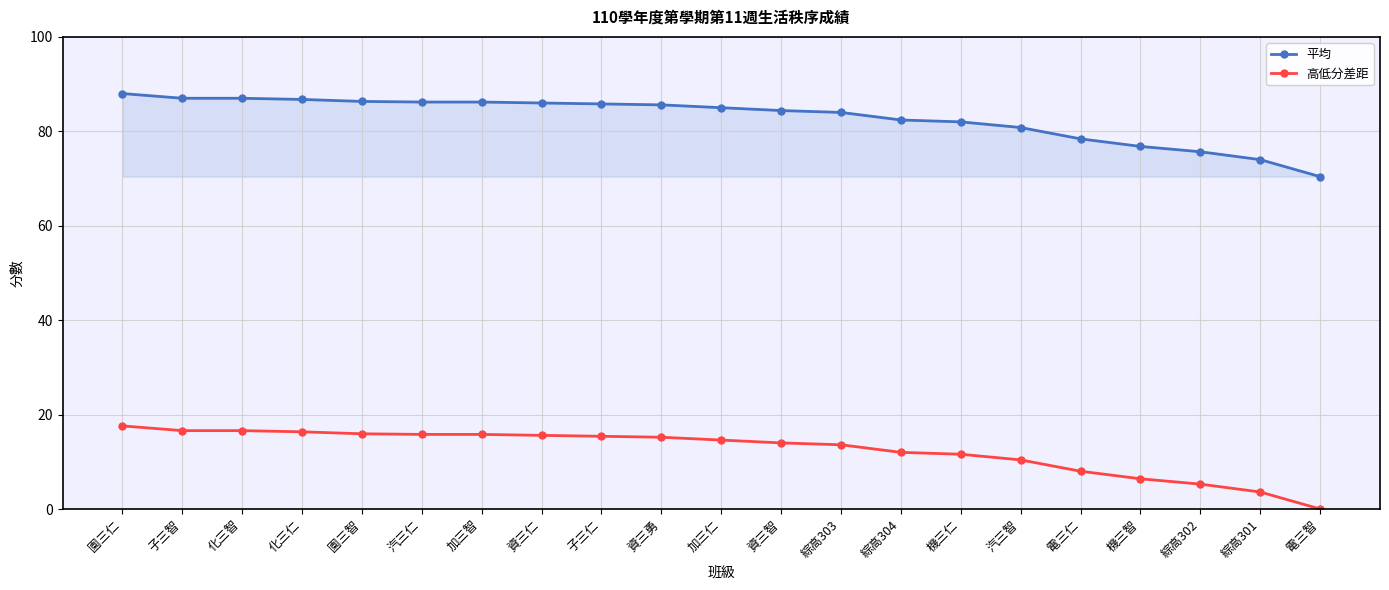

What is the label of the 12th point from the left?

資三智